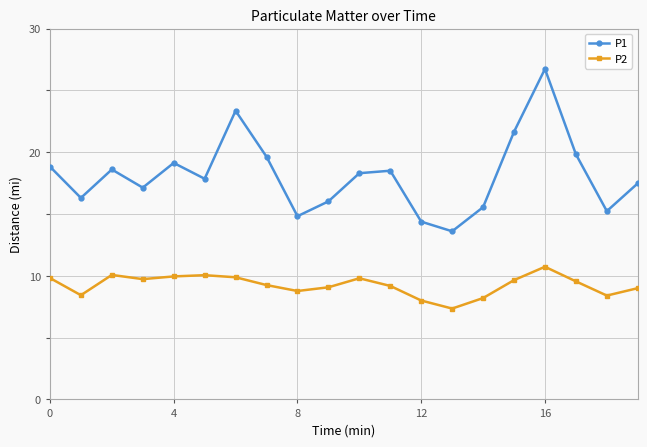

Rank the series by their maximum value, from highest to lowest.

P1, P2